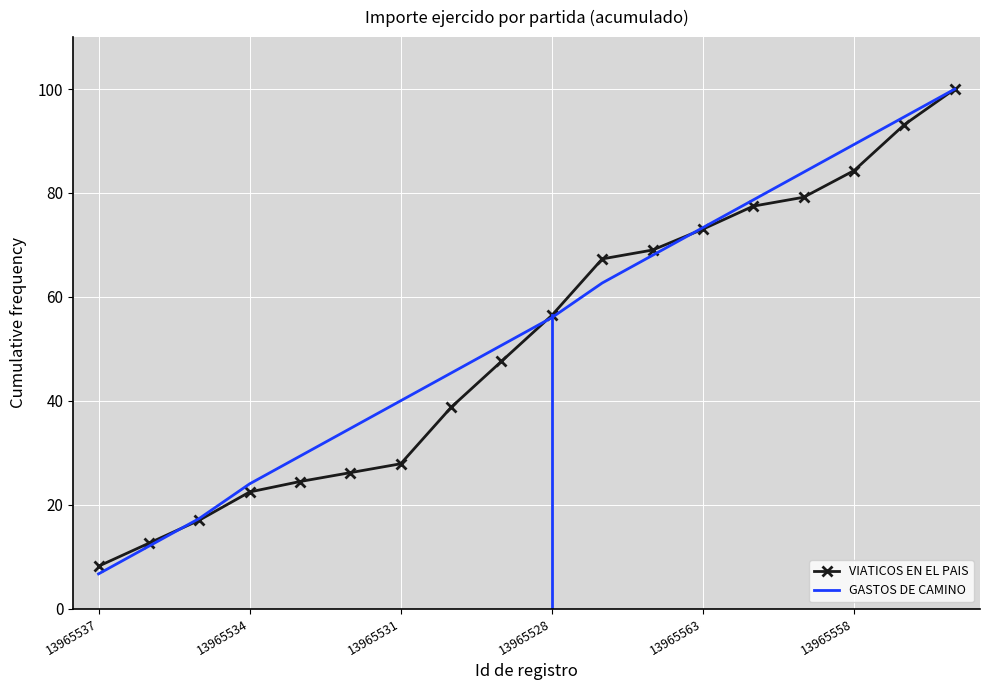

Which series has the largest range (max minus min)?

GASTOS DE CAMINO